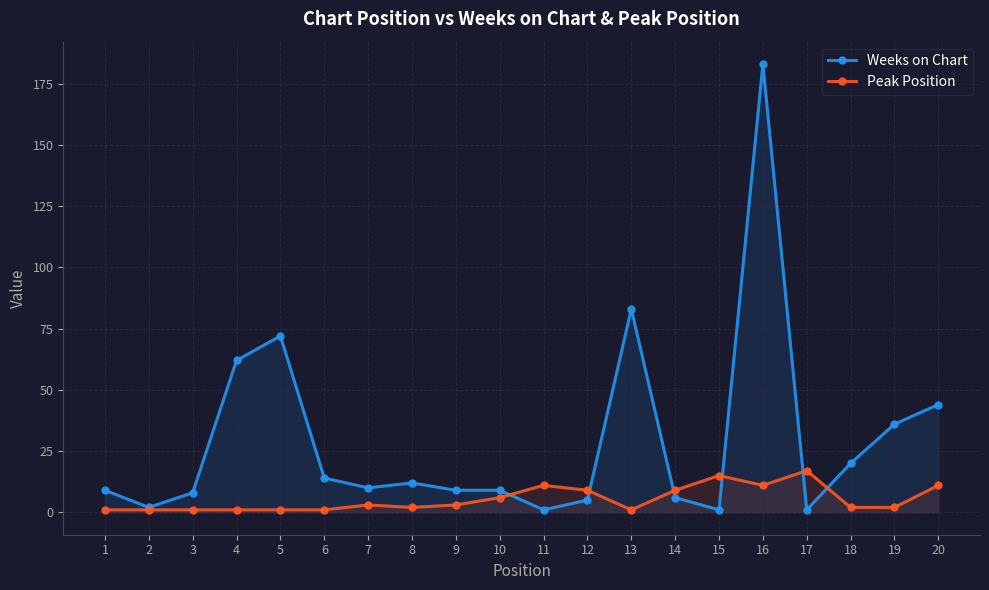

Which series has the largest range (max minus min)?

Weeks on Chart